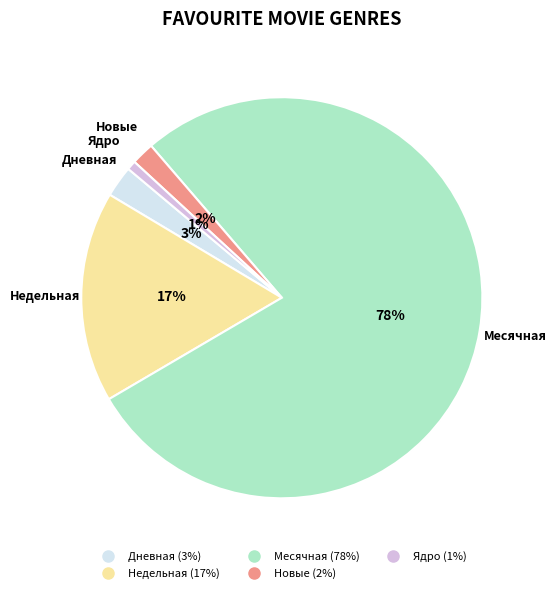

How many slices are in this pie chart?

5